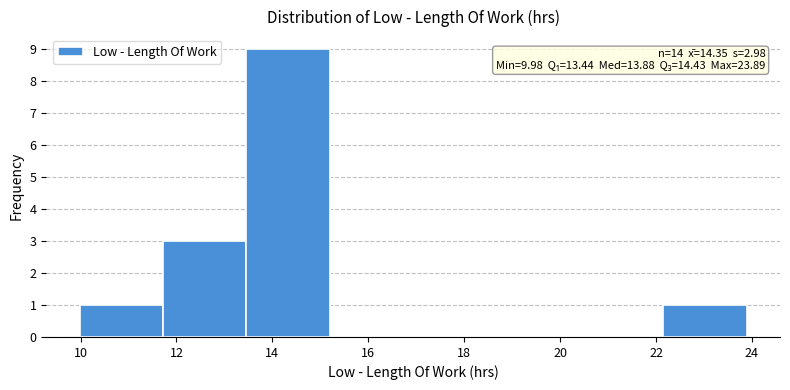

Which range on the x-axis has the tallest bar?

13.4 to 15.2